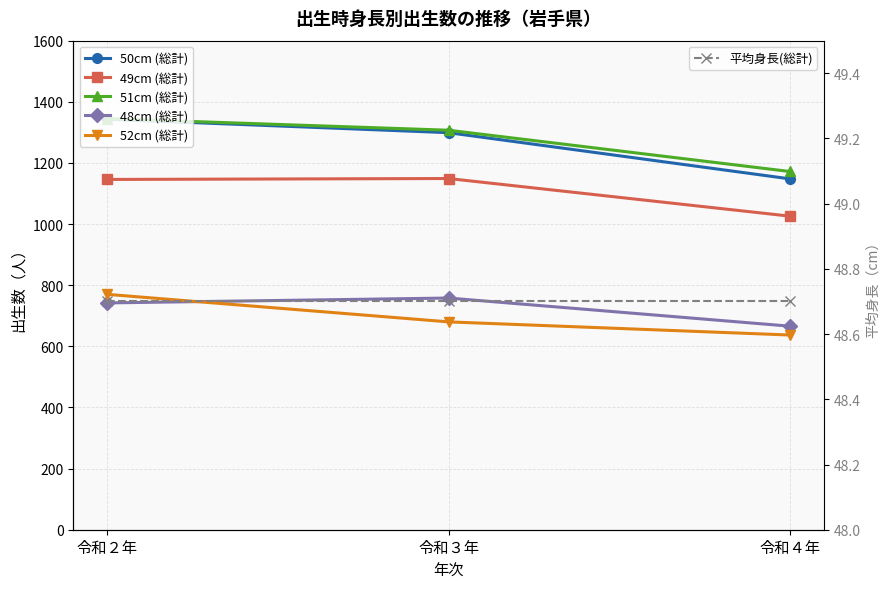

What position from the right is 令和４年?

1